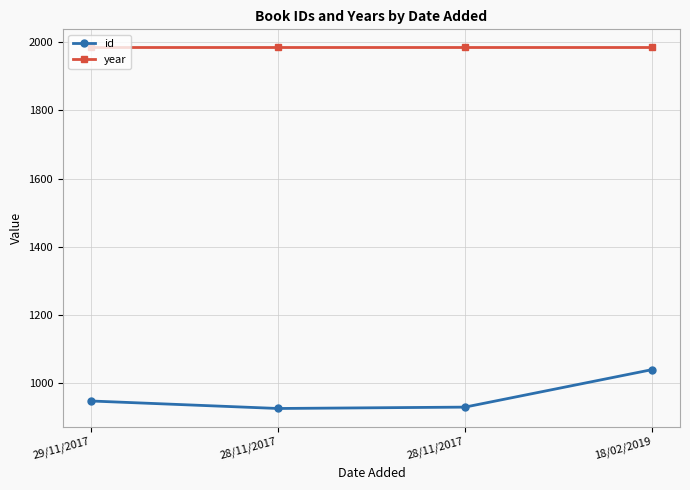

What are all the series names shown in the legend?

id, year